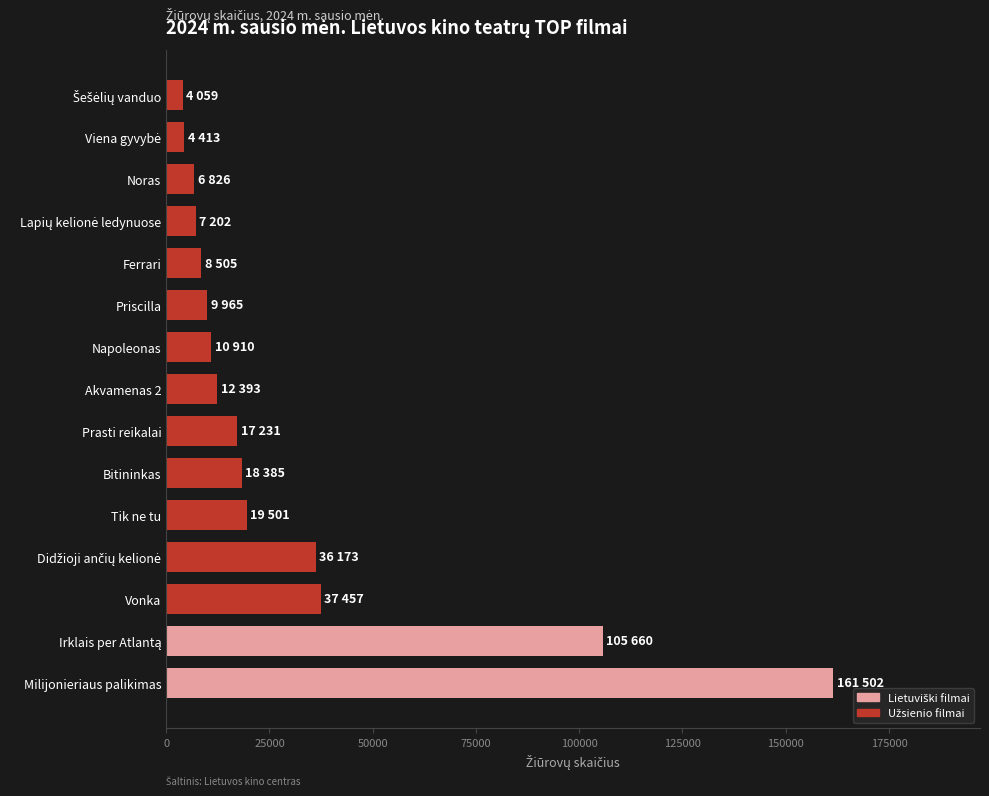

What is the change in value from Prasti reikalai to Akvamenas 2?

-4838